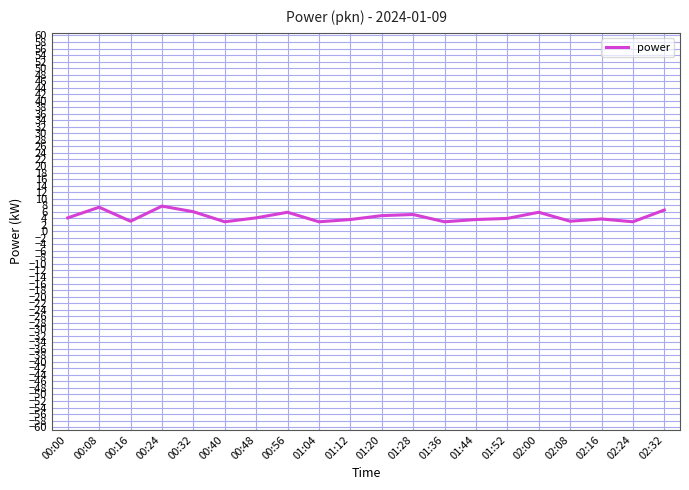

What is the ratio of the value at 01:20 to the value at 02:16?

1.3